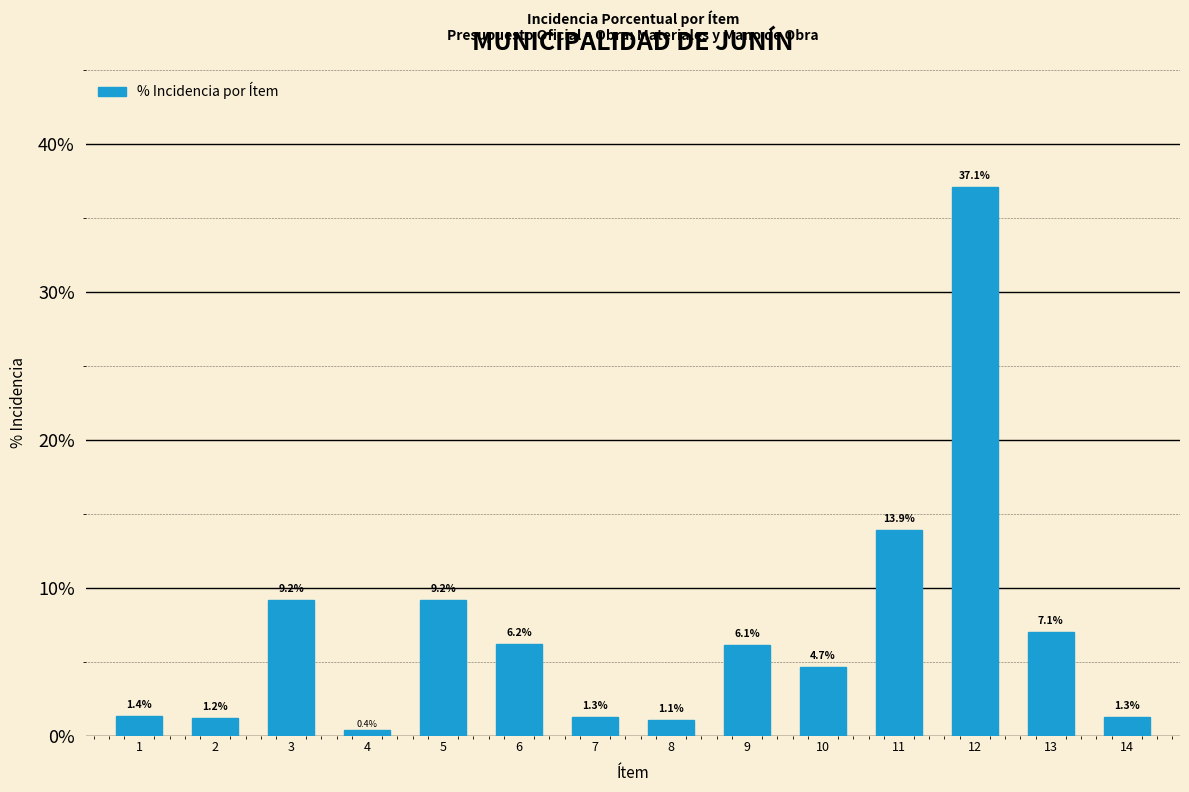

Reading left to right, list all the values displayed in this chart.

1.4	1.2	9.2	0.4	9.2	6.2	1.3	1.1	6.1	4.7	13.9	37.1	7.1	1.3